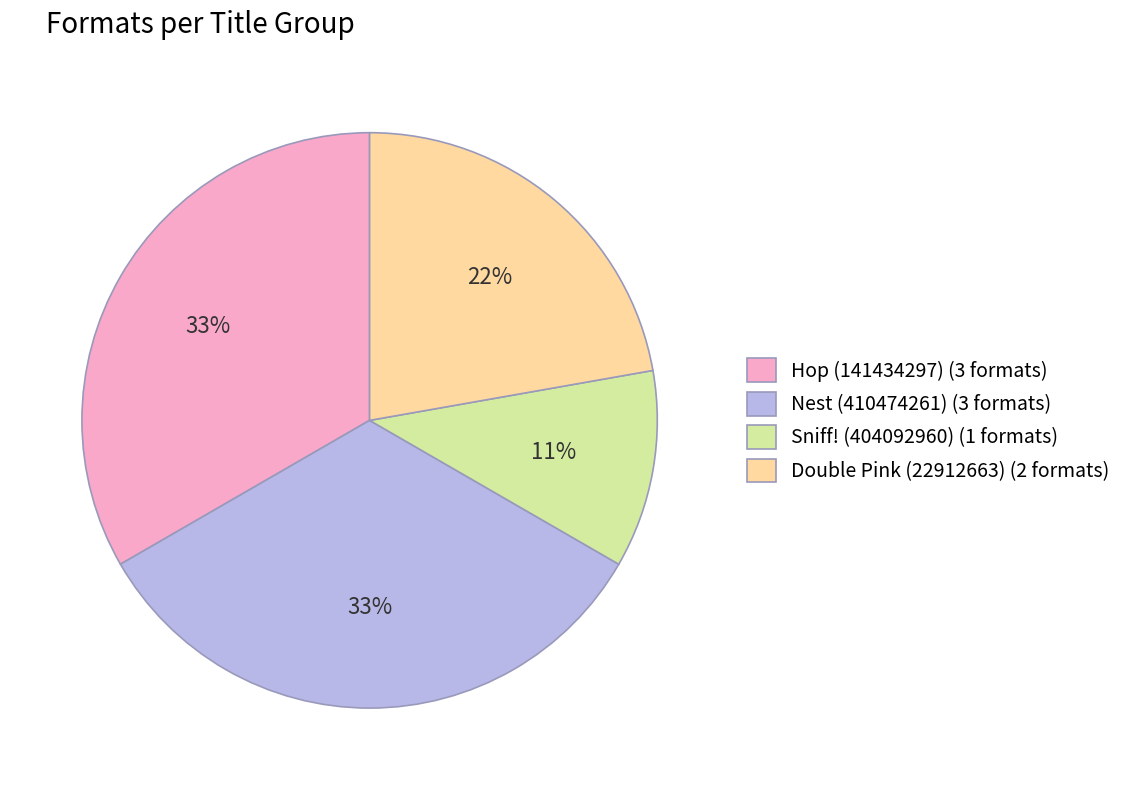

Approximately how many times larger is the value at Sniff! (404092960) (1 formats) compared to Nest (410474261) (3 formats)?

0.3